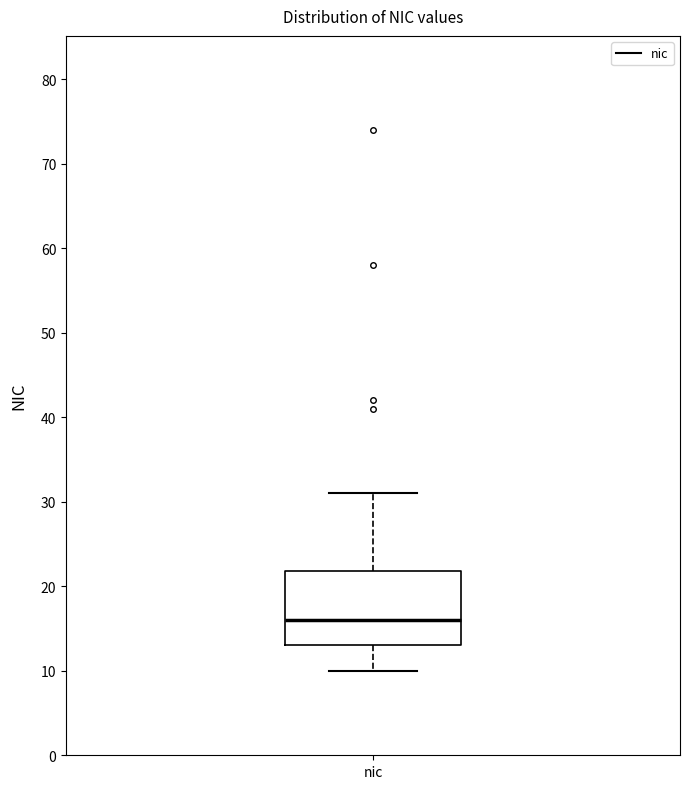

Where is the lower edge of the box for nic on the y-axis? The values are not printed on the chart, so give them approximately, as read against the axis.

13